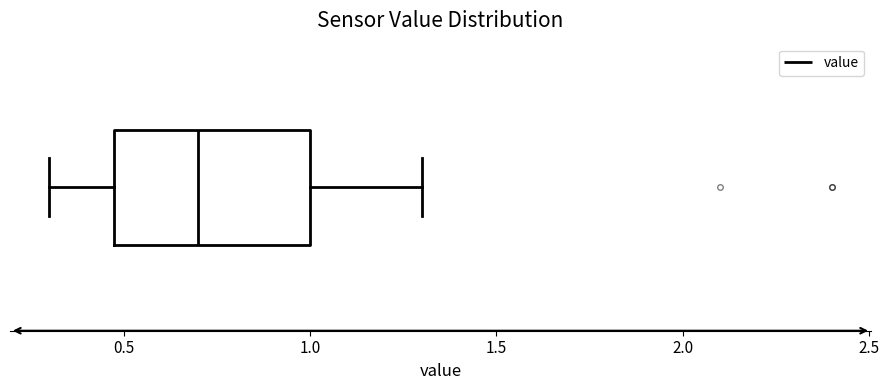

Read this box plot against the x-axis: the position of the median line, the range covered by the box, and the ends of both whiskers. The values are not printed on the chart, so give them approximately, as read against the axis.

median 0.7, box 0.5 to 1.0, whiskers 0.3 to 1.3